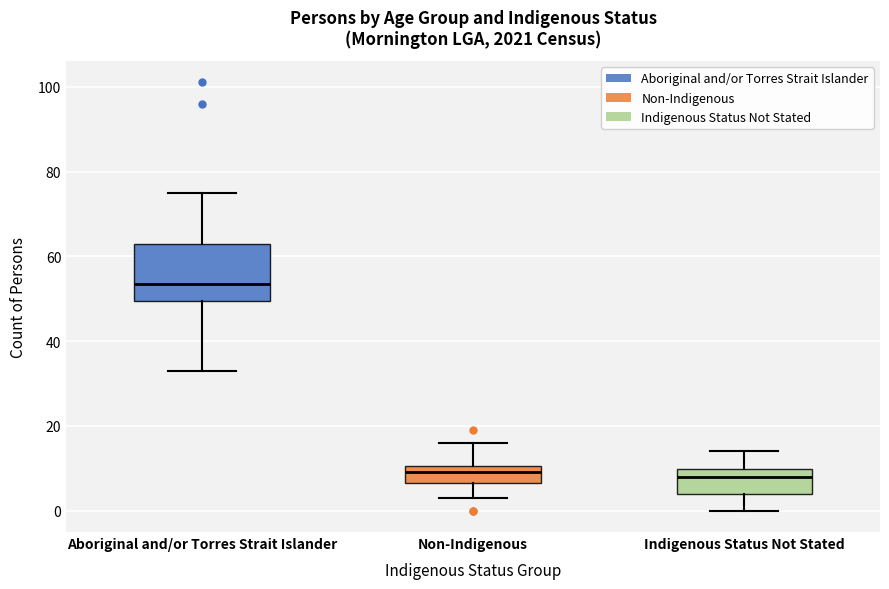

Reading left to right, transcribe this box plot: for each box, give where its median line is, the range the box spans, and where its two whiskers end, as read against the y-axis. The values are not printed on the chart, so give them approximately, as read against the axis.

Aboriginal and/or Torres Strait Islander: median 54, box 50 to 64, whiskers 34 to 76
Non-Indigenous: median 10 (inside the box), box 6 to 10, whiskers 4 to 16
Indigenous Status Not Stated: median 8, box 4 to 10, whiskers 0 to 14